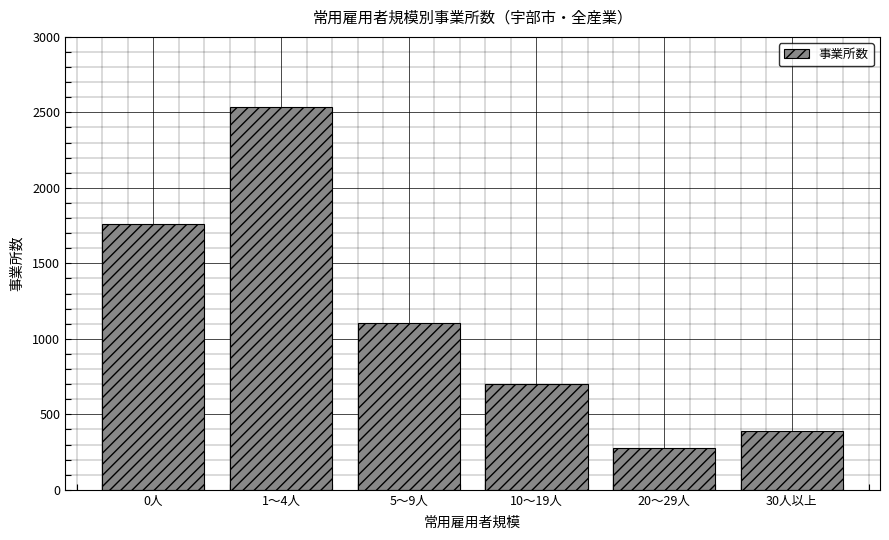

Reading left to right, extract all data points from this chart.

1761	2533	1106	702	277	387